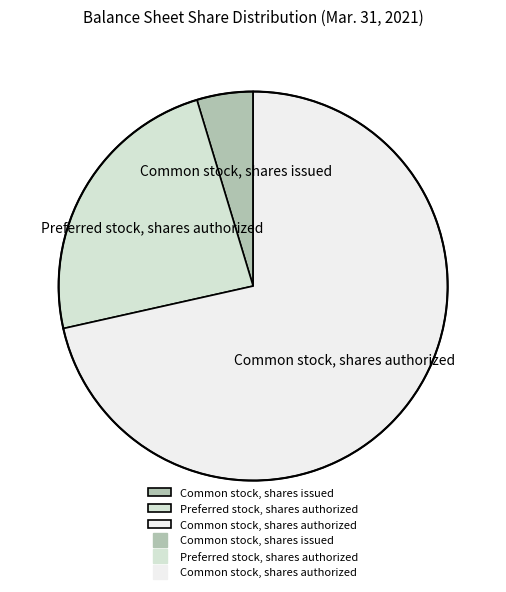

Do Preferred stock, shares authorized and Common stock, shares issued together represent more than half of the pie?

No